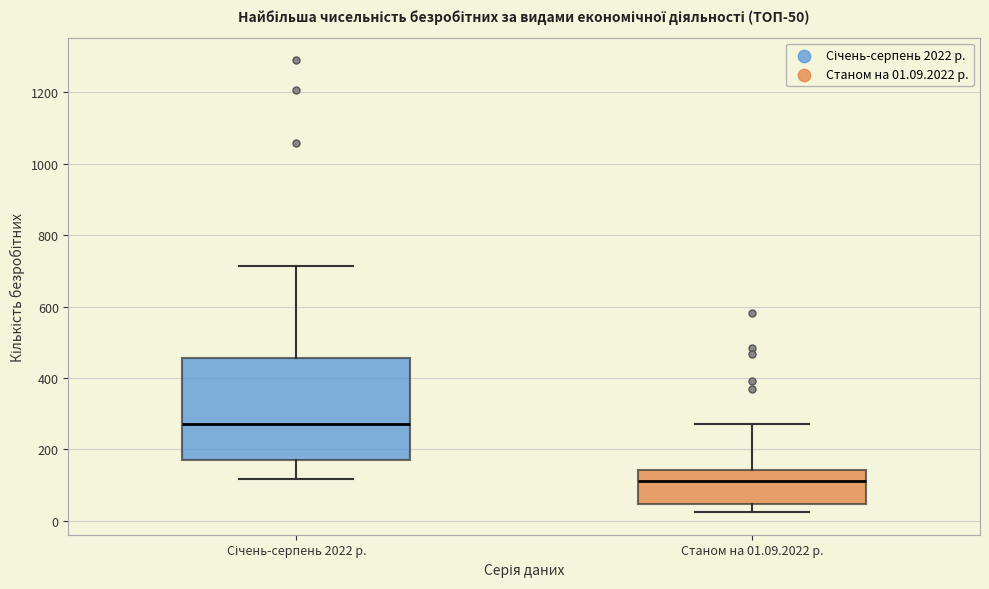

Where does the upper whisker of the box for Станом на 01.09.2022 р. end on the y-axis? The values are not printed on the chart, so give them approximately, as read against the axis.

280